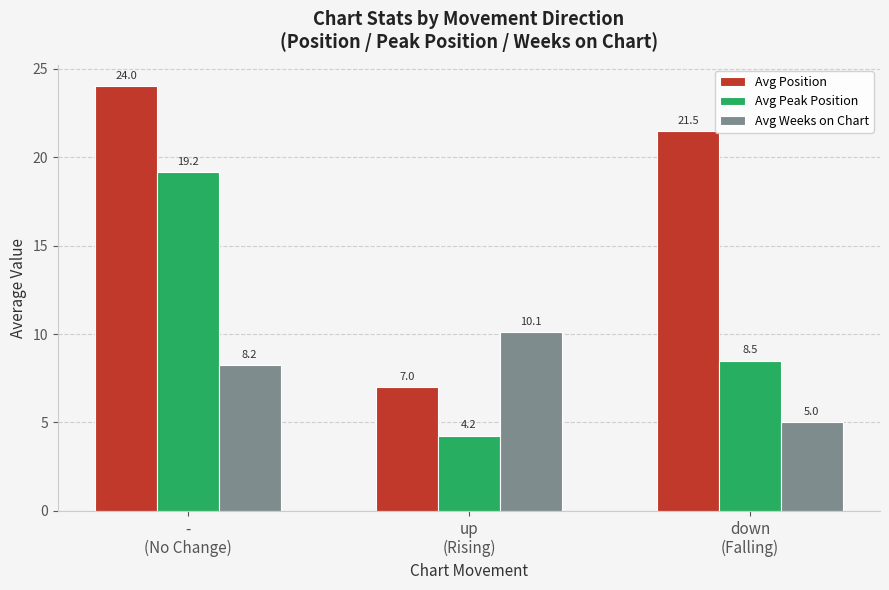

List the labels in order of Avg Position value, largest first.

-
(No Change), down
(Falling), up
(Rising)